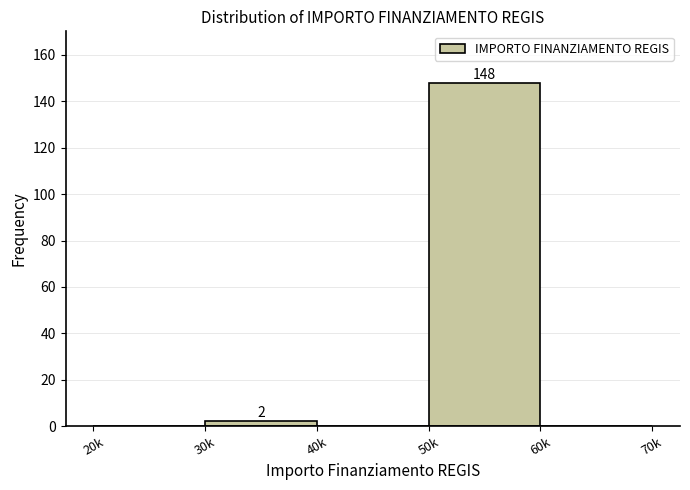

Reading left to right, extract all data points from this chart.

20k=0	30k=2	40k=0	50k=148	60k=0